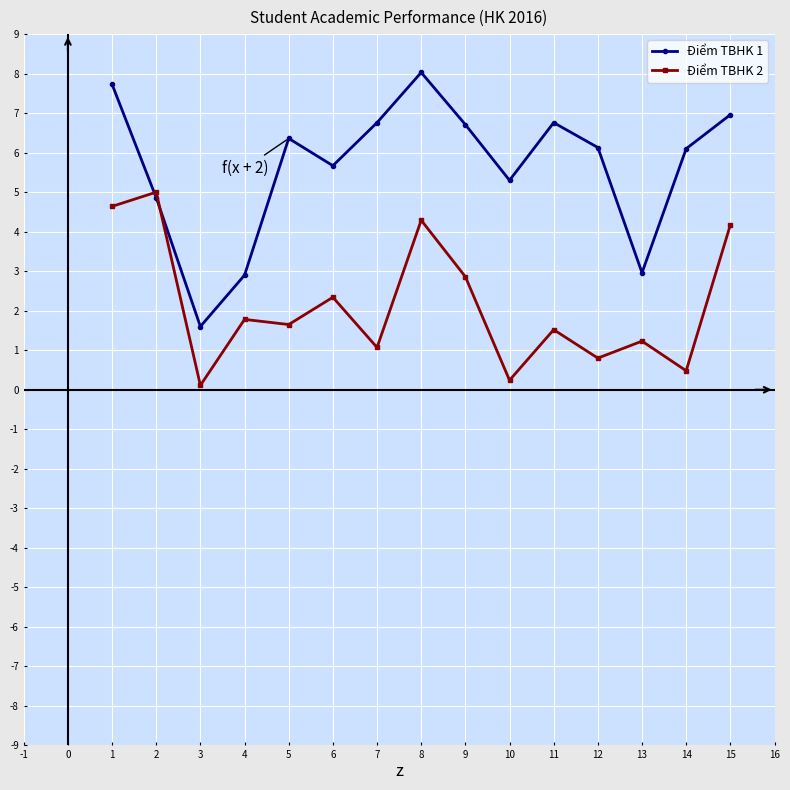

Which series has the widest spread of values?

Điểm TBHK 1